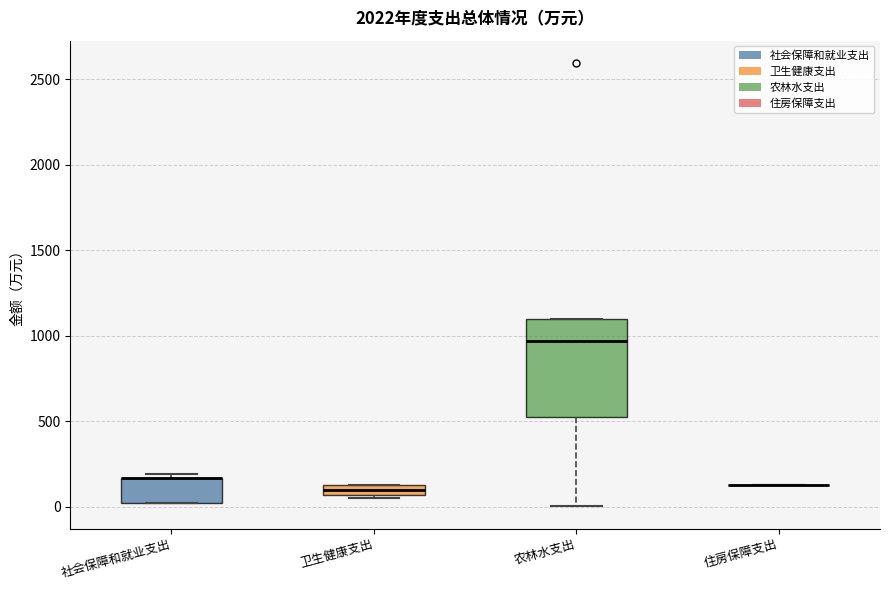

Which box is the tallest, from its lower edge to its upper edge?

农林水支出